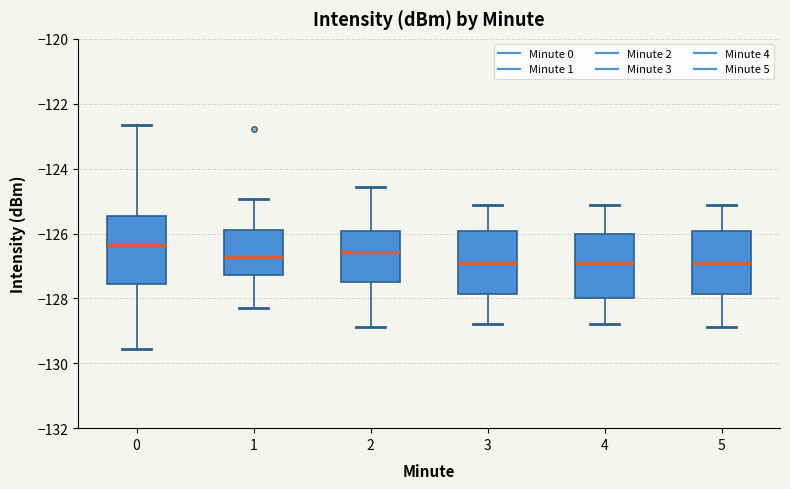

Reading left to right, transcribe this box plot: for each box, give where its median line is, the range the box spans, and where its two whiskers end, as read against the y-axis. The values are not printed on the chart, so give them approximately, as read against the axis.

0: median -126.4, box -127.6 to -125.4, whiskers -129.6 to -122.6
1: median -126.8, box -127.2 to -125.8, whiskers -128.2 to -125.0
2: median -126.6, box -127.6 to -126.0, whiskers -128.8 to -124.6
3: median -126.8, box -127.8 to -126.0, whiskers -128.8 to -125.2
4: median -126.8, box -128.0 to -126.0, whiskers -128.8 to -125.2
5: median -126.8, box -127.8 to -126.0, whiskers -128.8 to -125.2